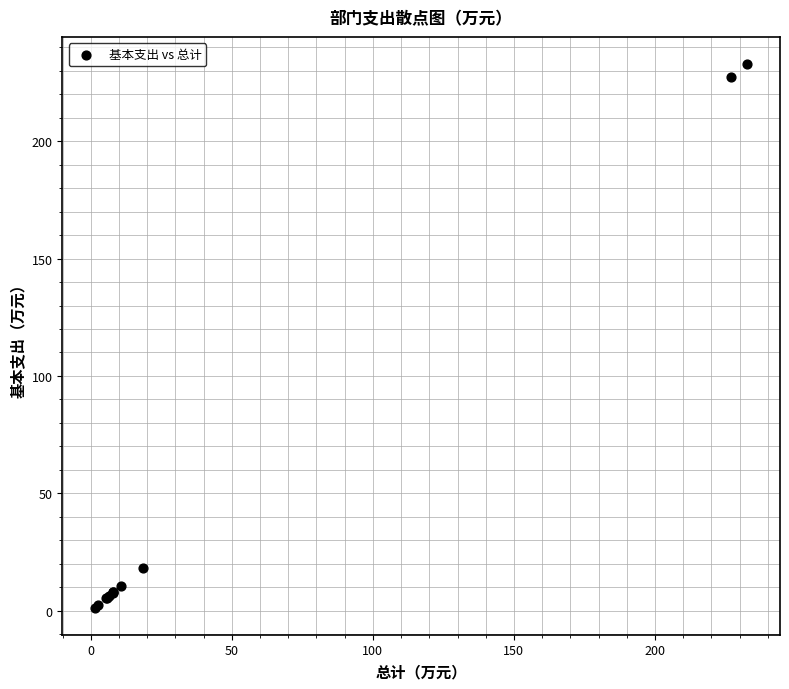

What Y value in the scatter plot is closest to 117?

18.4